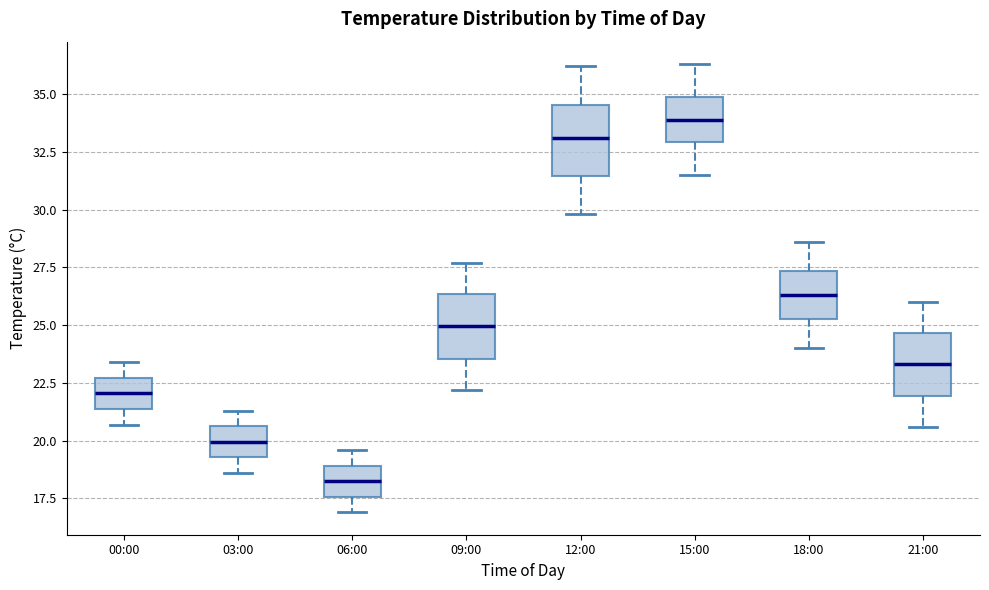

Which box's median line is the lowest?

06:00